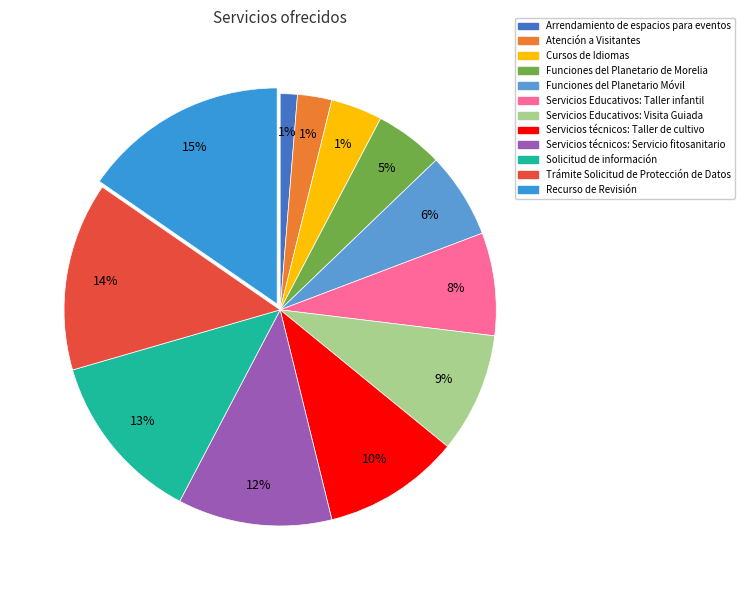

Rank the categories by value from highest to lowest.

Recurso de Revisión, Trámite Solicitud de Protección de Datos, Solicitud de información, Servicios técnicos: Servicio fitosanitario, Servicios técnicos: Taller de cultivo, Servicios Educativos: Visita Guiada, Servicios Educativos: Taller infantil, Funciones del Planetario Móvil, Funciones del Planetario de Morelia, Cursos de Idiomas, Atención a Visitantes, Arrendamiento de espacios para eventos